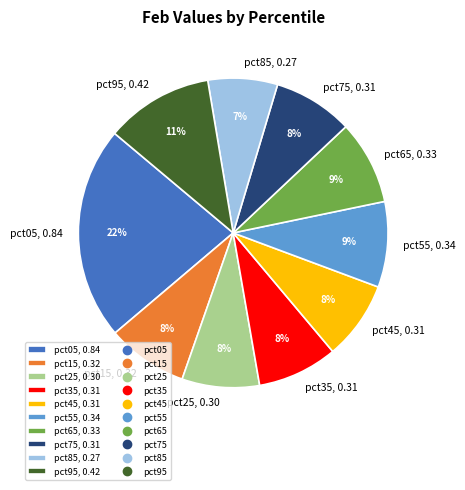

Is it true that pct85 is 1% of the pie?

False